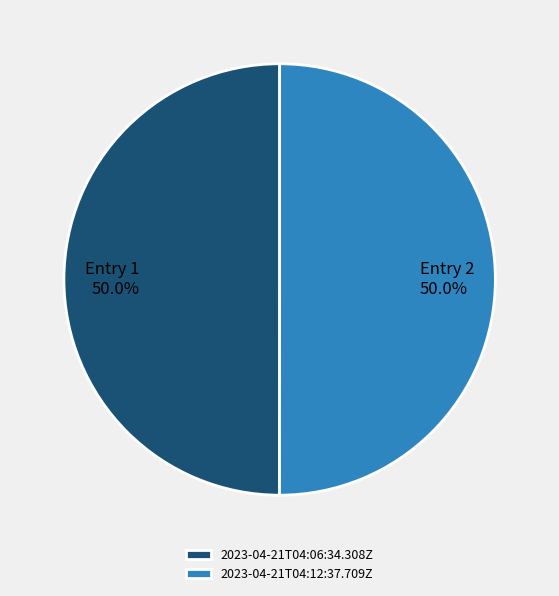

What is the ratio of the value at 2023-04-21T04:12:37.709Z to the value at 2023-04-21T04:06:34.308Z?

1.0